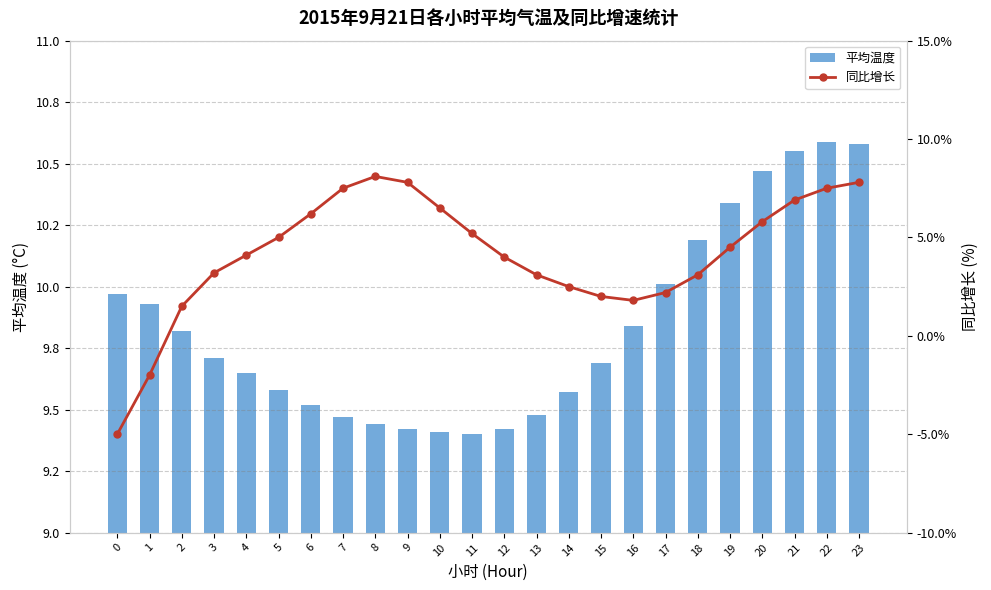

At how many categories does at least one series exceed -2?

24